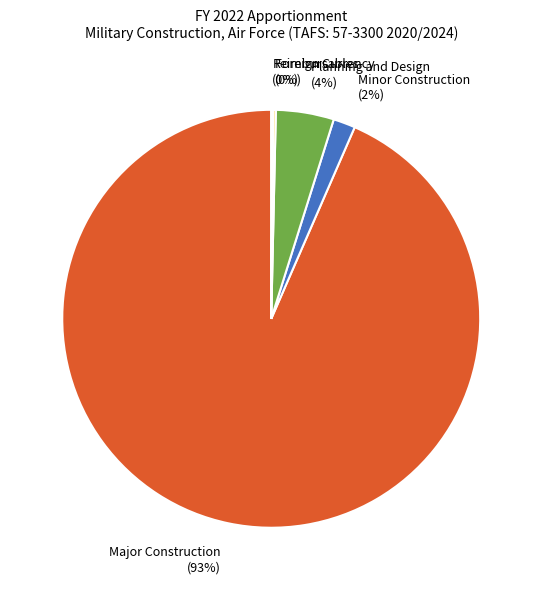

Which slice is the largest?

Major Construction